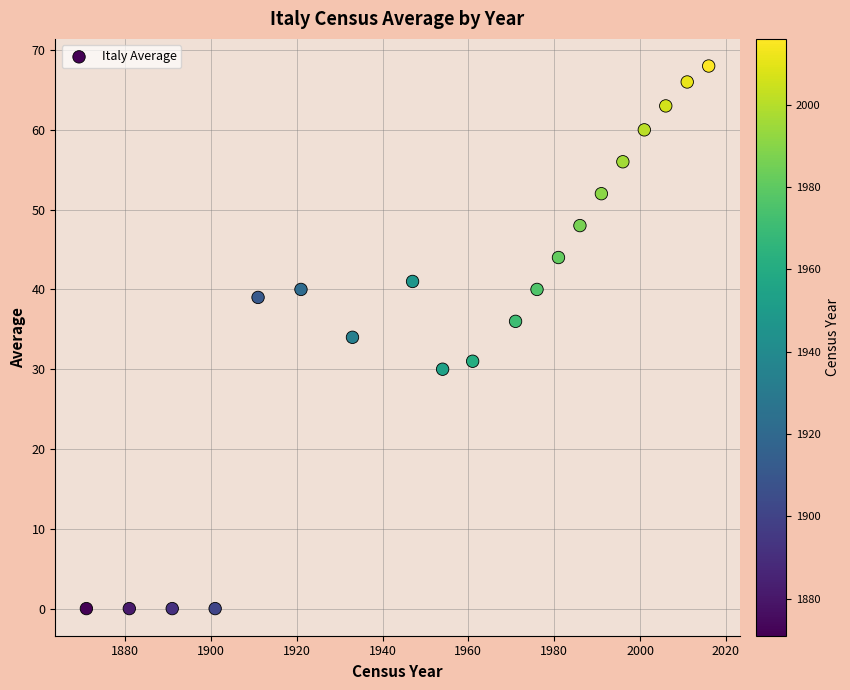

What is the range of X values (max minus min)?

145